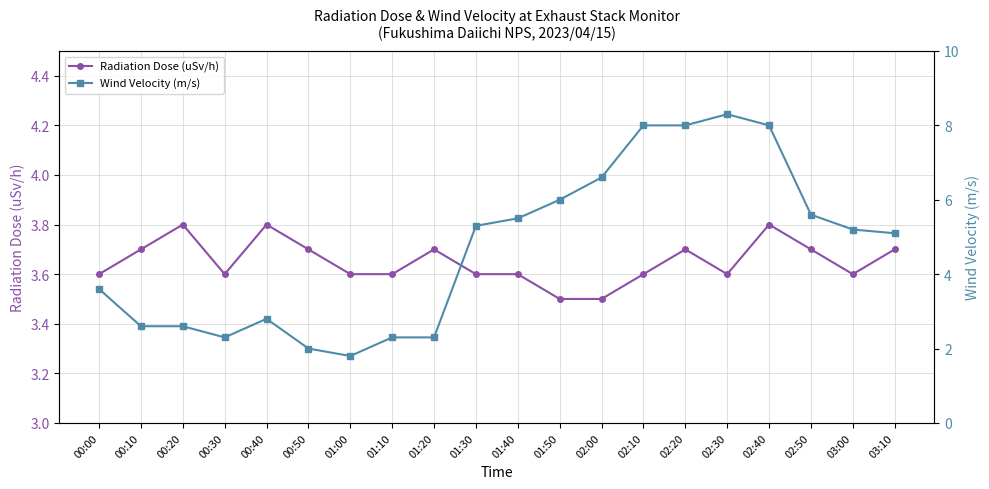

What is the label of the 12th point from the left?

01:50